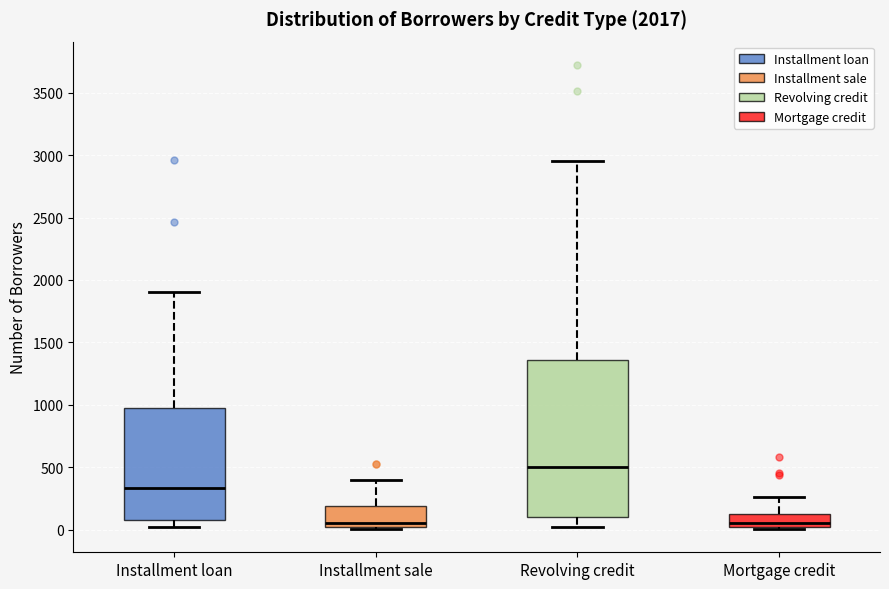

Which box is the tallest, from its lower edge to its upper edge?

Revolving credit